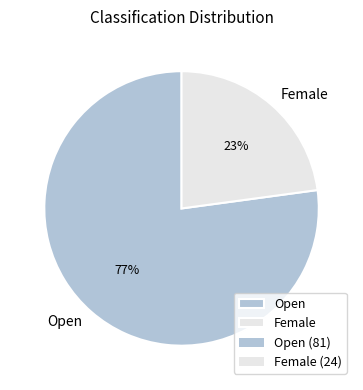

To the nearest percent, what percentage of the pie is Female?

23%